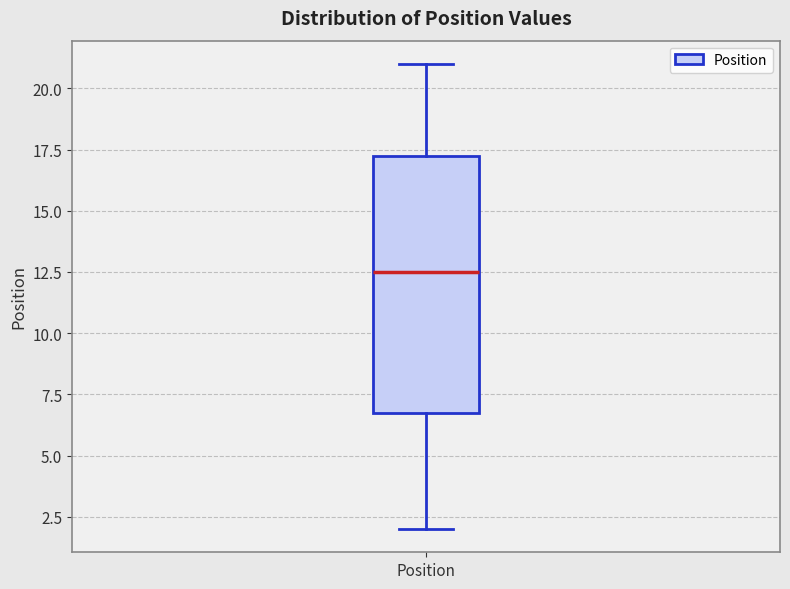

Read this box plot against the y-axis: the position of the median line, the range covered by the box, and the ends of both whiskers. The values are not printed on the chart, so give them approximately, as read against the axis.

median 12.5, box 7.0 to 17.5, whiskers 2.0 to 21.0